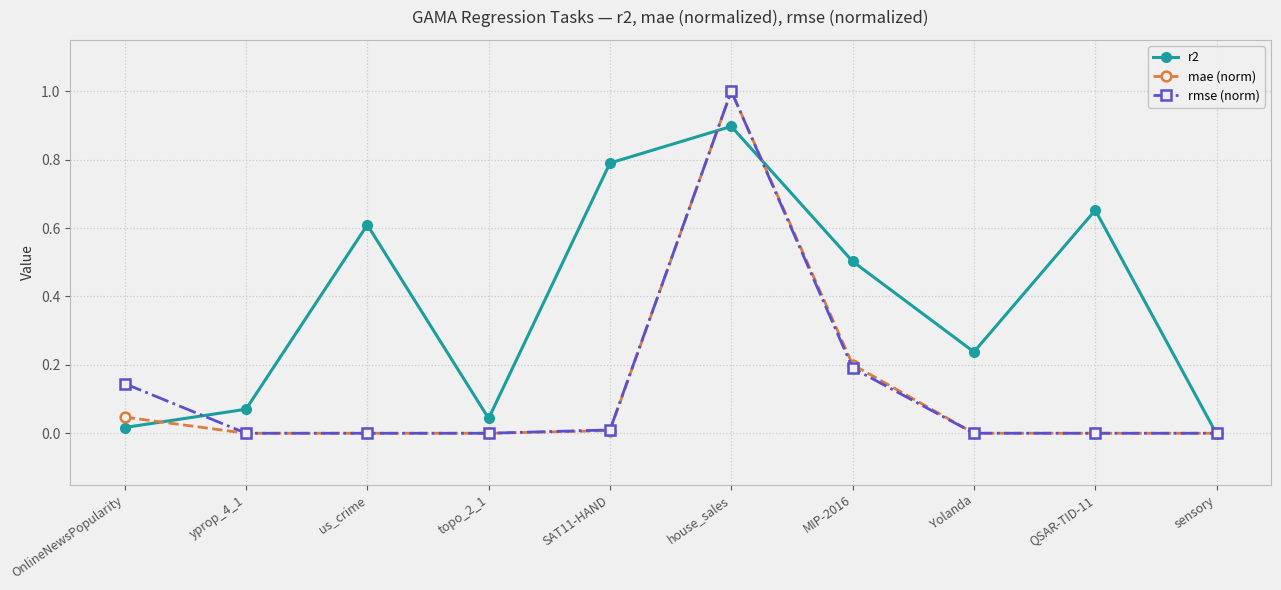

What is the label of the 9th point from the left?

QSAR-TID-11